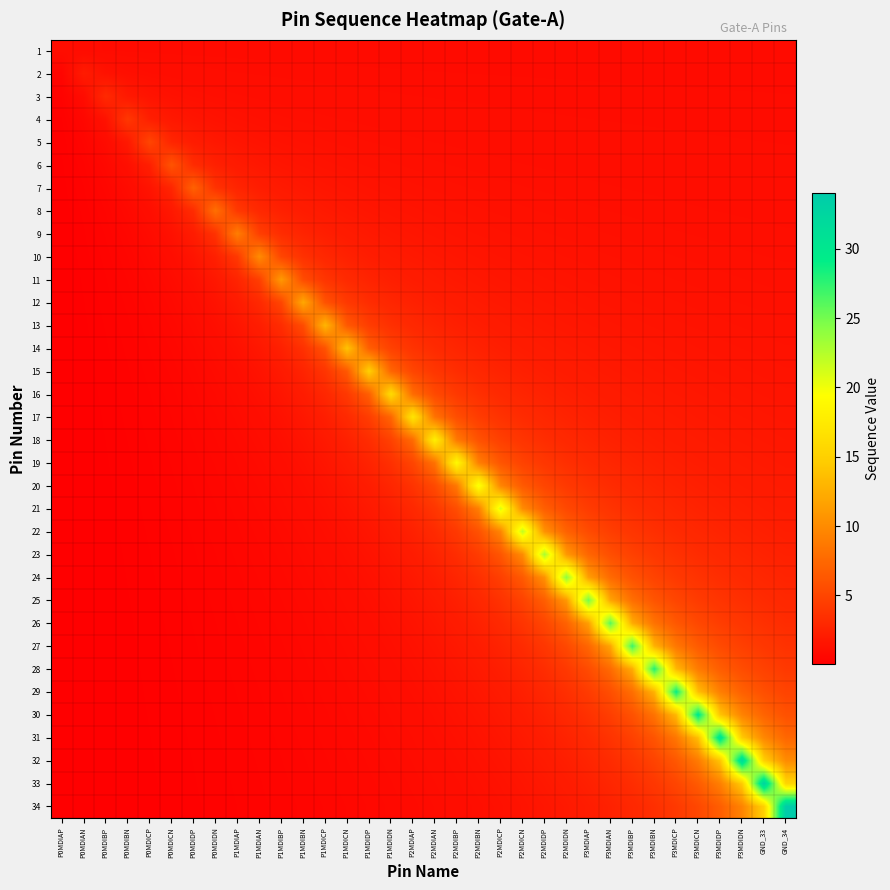

At how many categories does at least one series exceed 17?

17